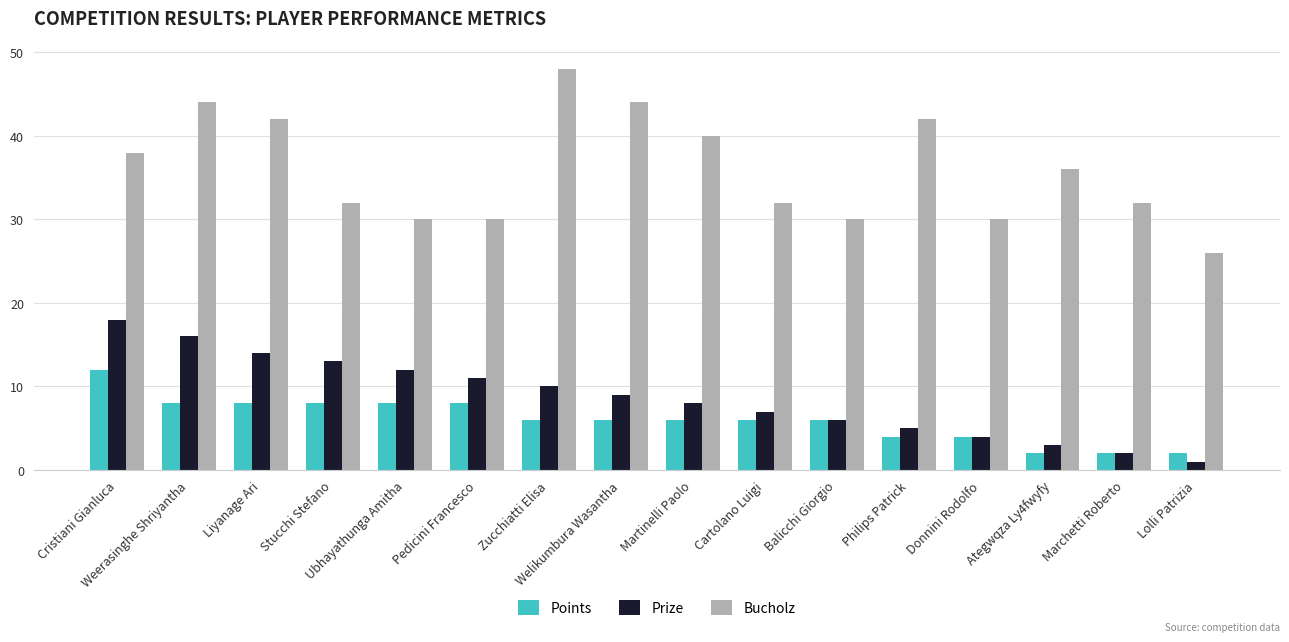

What is the difference between the maximum and minimum values in the Prize series?

17